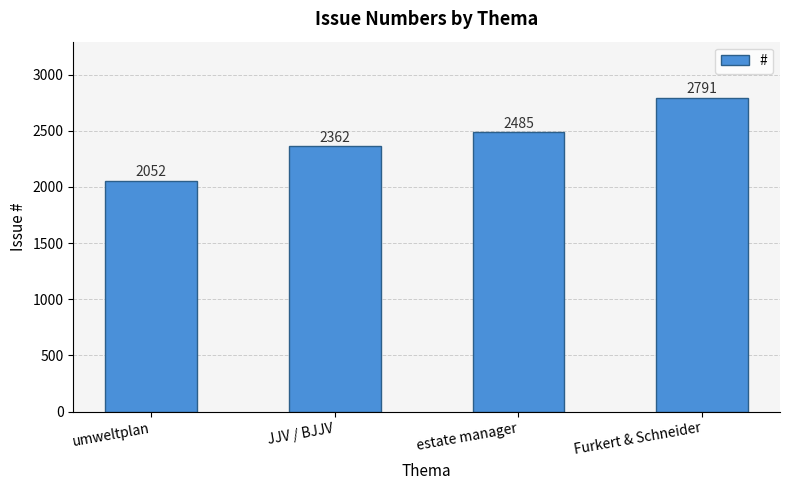

List the labels in order of value, smallest first.

umweltplan, JJV / BJJV, estate manager, Furkert & Schneider